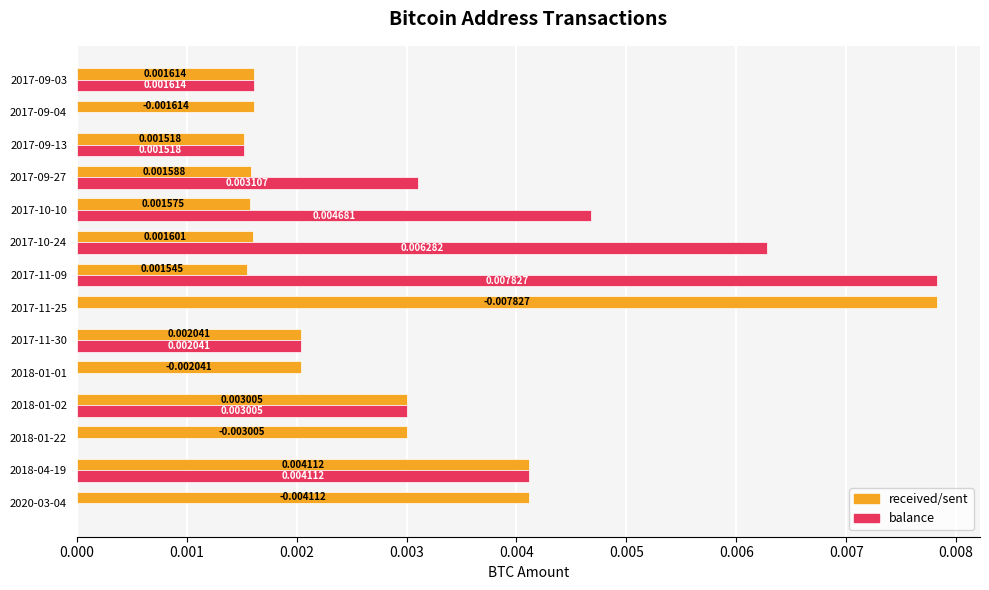

Which series has the largest total across all categories?

received/sent